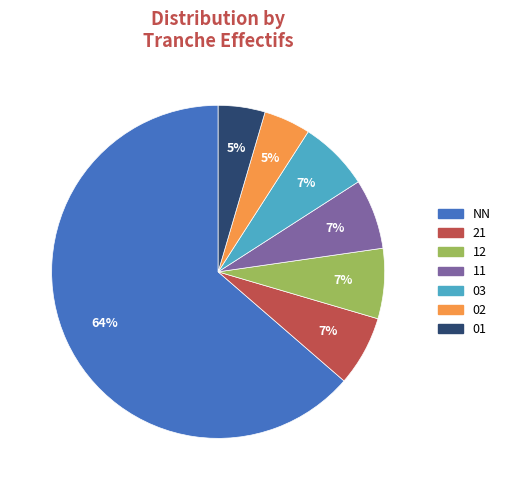

To the nearest percent, what is the average slice percentage?

14%